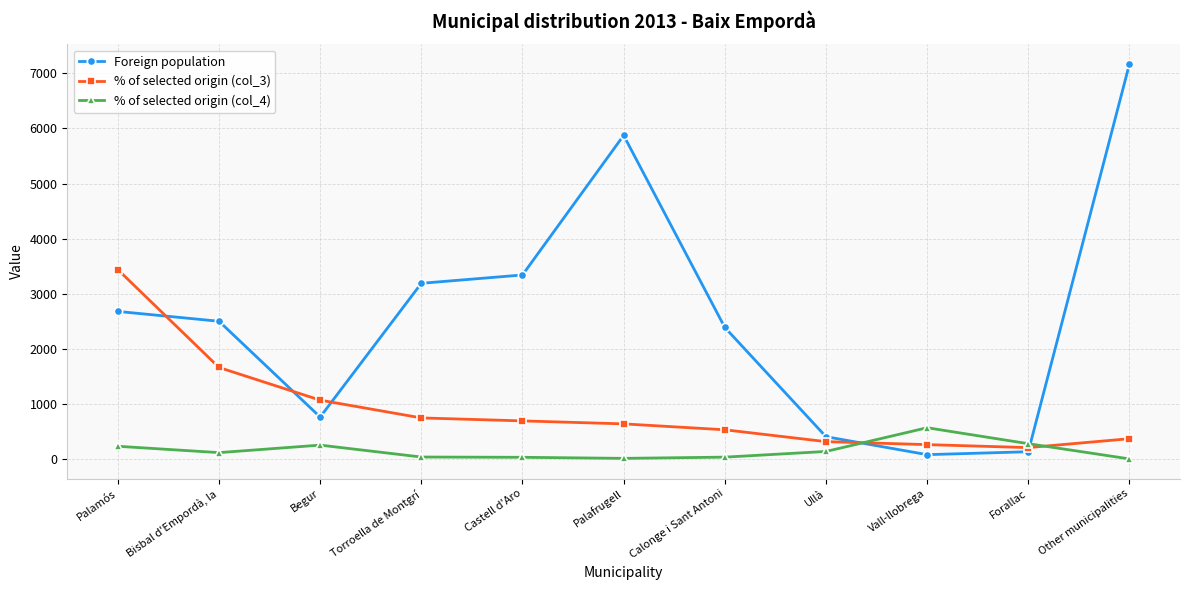

At which category is the sum across all series the highest?

Other municipalities